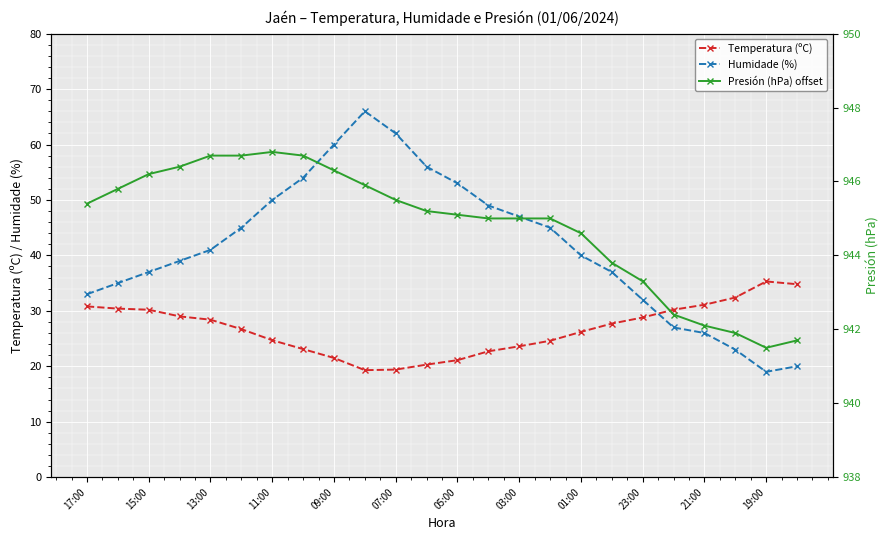

True or false: Humidade (%) has more than 2 points higher than both neighbors.

False